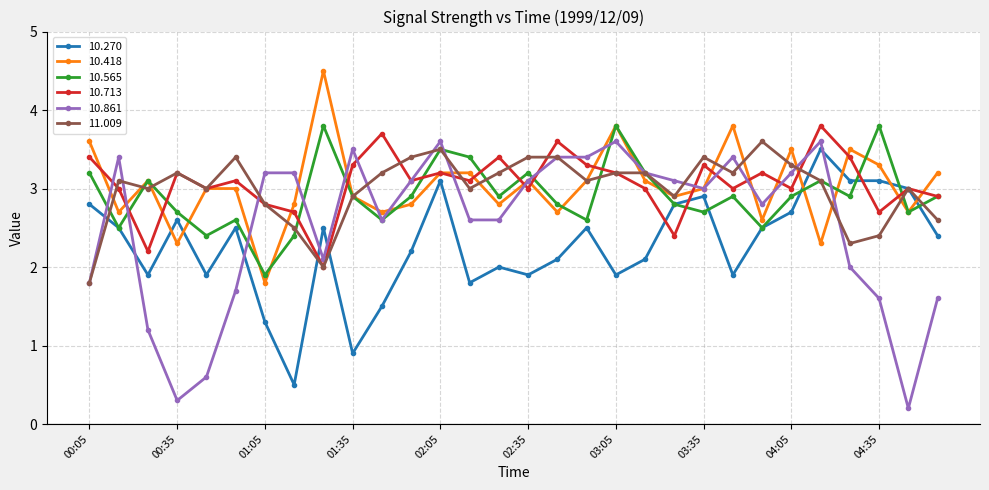

After their last crossing, which series has the higher values: 10.861 or 10.270?

10.270